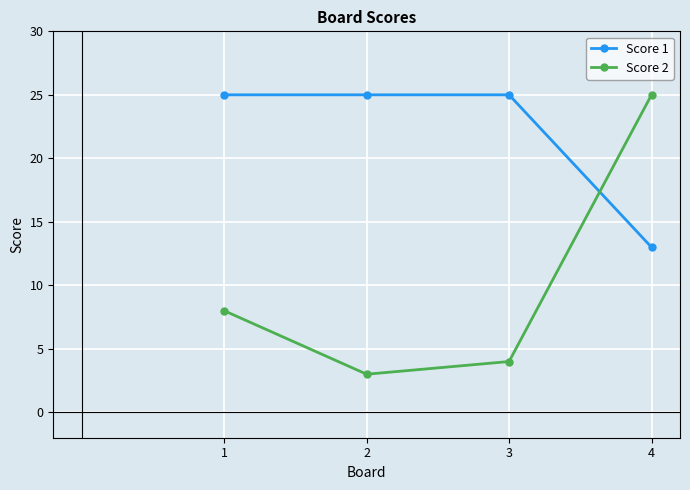

Reading right to left, extract all data points from this chart.

Score 1: 4=13	3=25	2=25	1=25
Score 2: 4=25	3=4	2=3	1=8